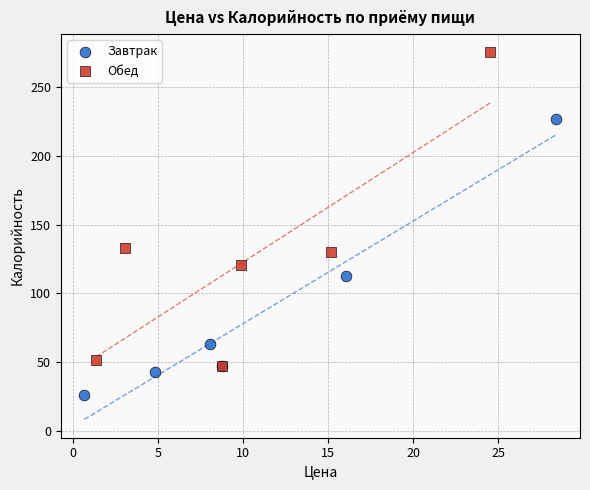

Which series has the largest Y range (max minus min)?

Обед